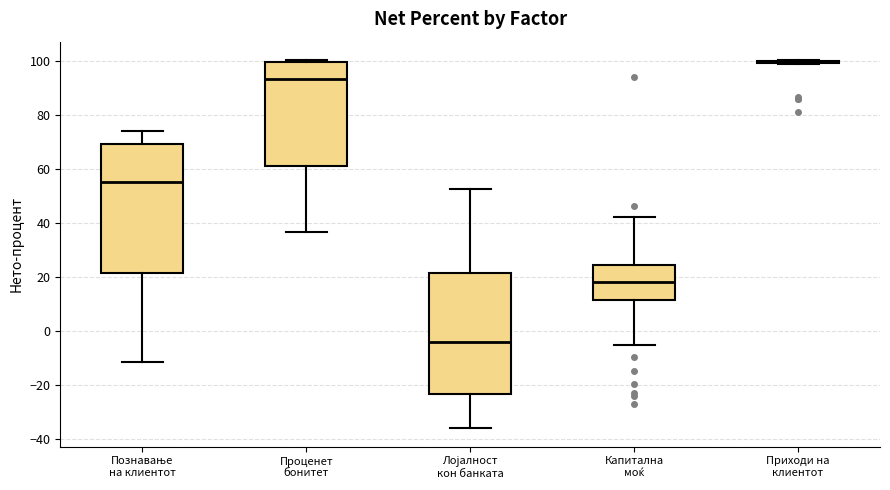

Reading left to right, transcribe this box plot: for each box, give where its median line is, the range the box spans, and where its two whiskers end, as read against the y-axis. The values are not printed on the chart, so give them approximately, as read against the axis.

Познавање на клиентот: median 56, box 22 to 68, whiskers -12 to 74
Проценет бонитет: median 94, box 62 to 100, whiskers 36 to 100 (just above the box's upper edge)
Лојалност кон банката: median -4, box -24 to 22, whiskers -36 to 52
Капитална моќ: median 18, box 12 to 24, whiskers -6 to 42
Приходи на клиентот: box collapsed to a line at 100, whiskers 98 to 100